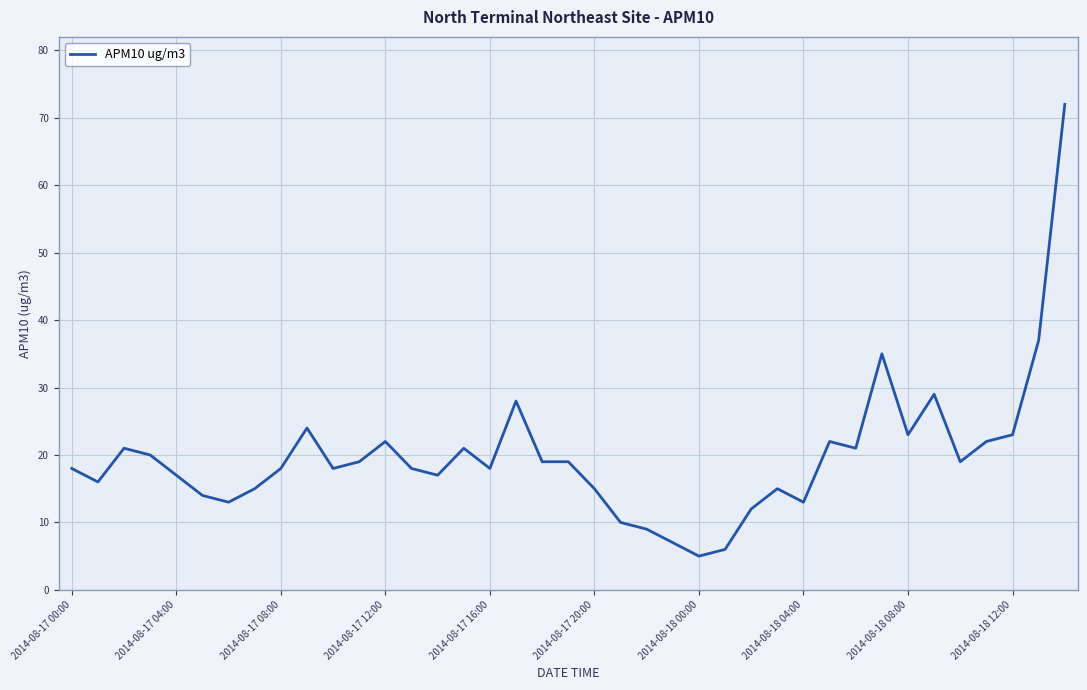

What is the maximum value shown in the chart?

72